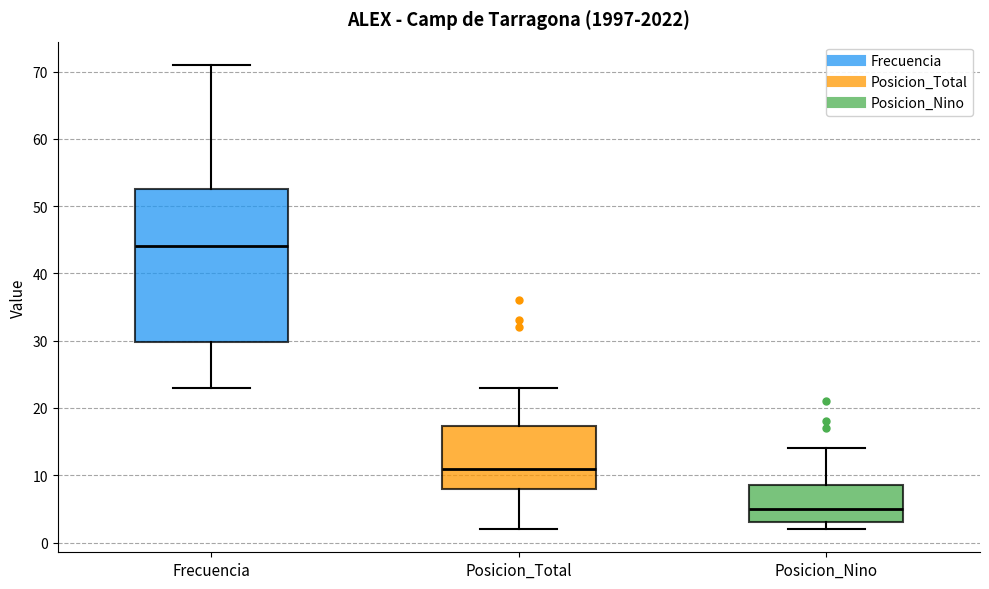

Reading left to right, read every box against the y-axis: the position of its median line, the range the box covers, and the ends of its whiskers. The values are not printed on the chart, so give them approximately, as read against the axis.

Frecuencia: median 44, box 30 to 53, whiskers 23 to 71
Posicion_Total: median 11, box 8 to 17, whiskers 2 to 23
Posicion_Nino: median 5, box 3 to 9, whiskers 2 to 14